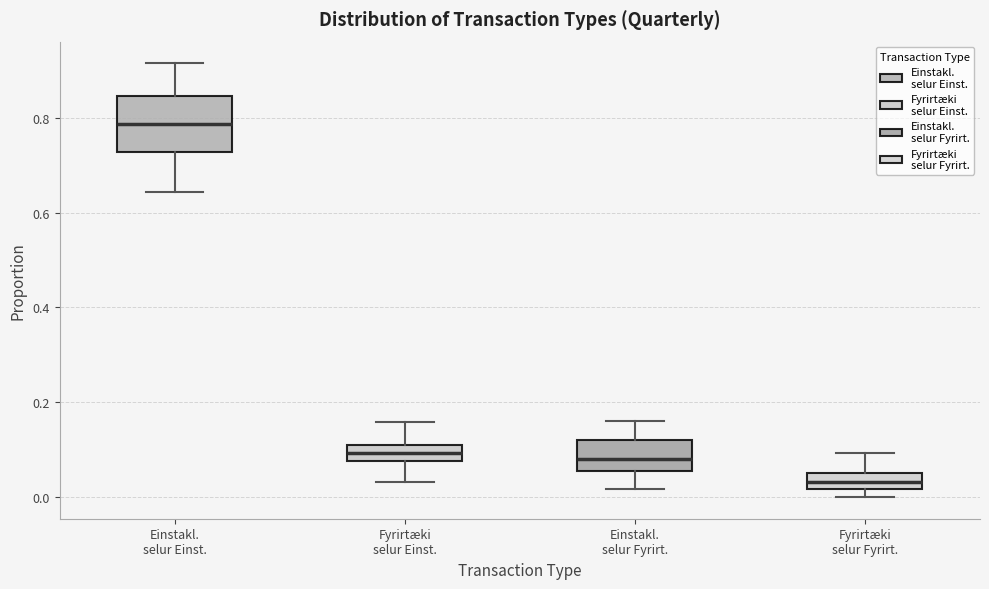

Comparing the boxes themselves (not the whiskers), which one is the tallest?

Einstakl. selur Einst.